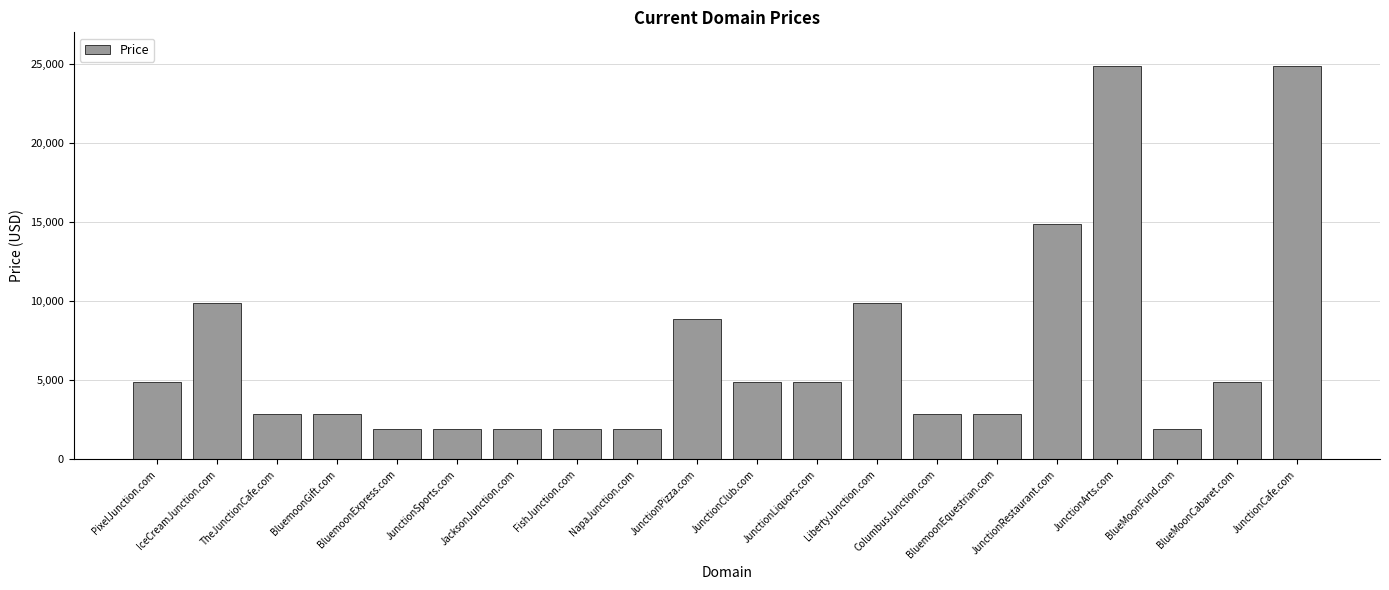

How many data points are less than 4888?

10